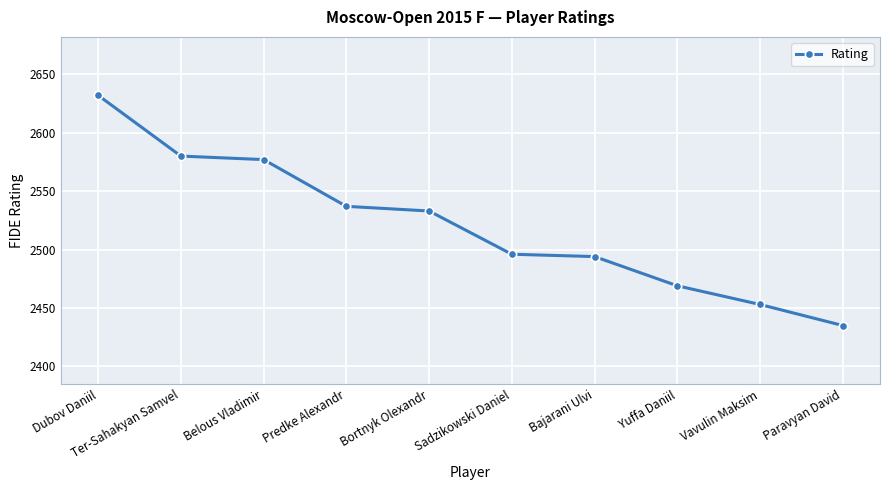

What is the sum of the values at Belous Vladimir and Yuffa Daniil?

5046